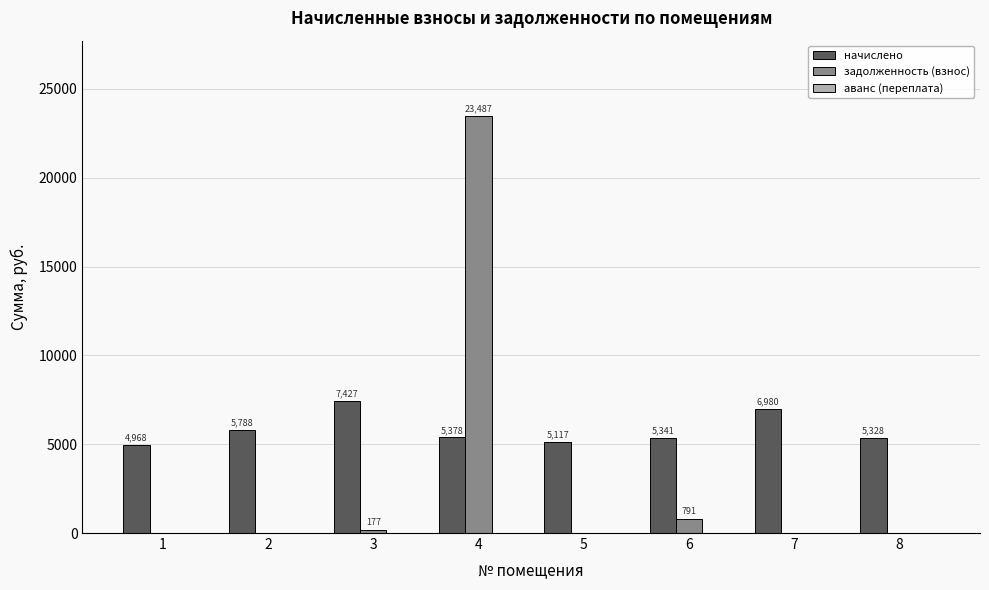

Which series has the largest total across all categories?

начислено